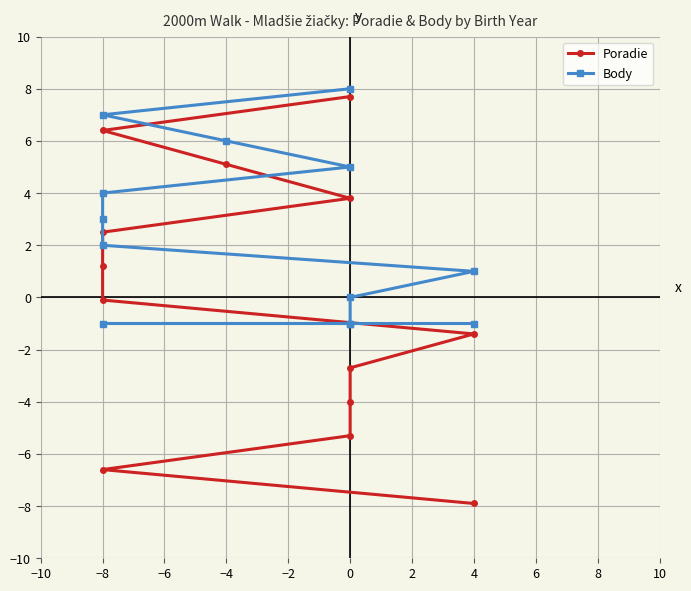

True or false: Body and Poradie intersect in this chart.

False